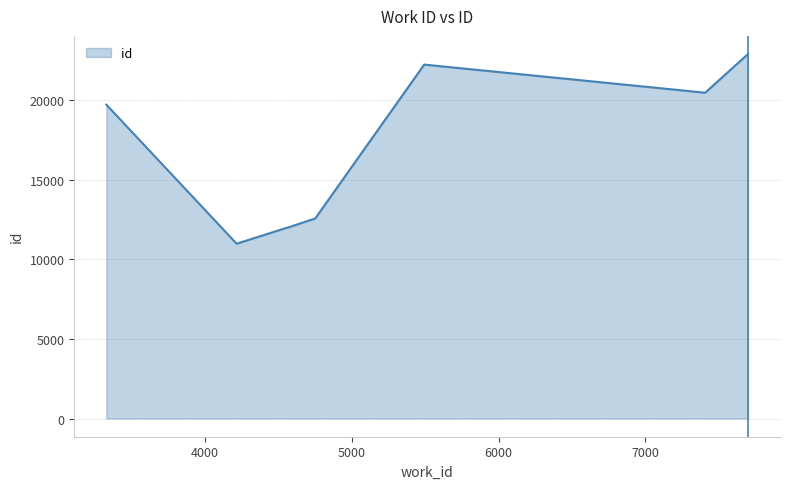

What is the minimum value shown in the chart?

10991